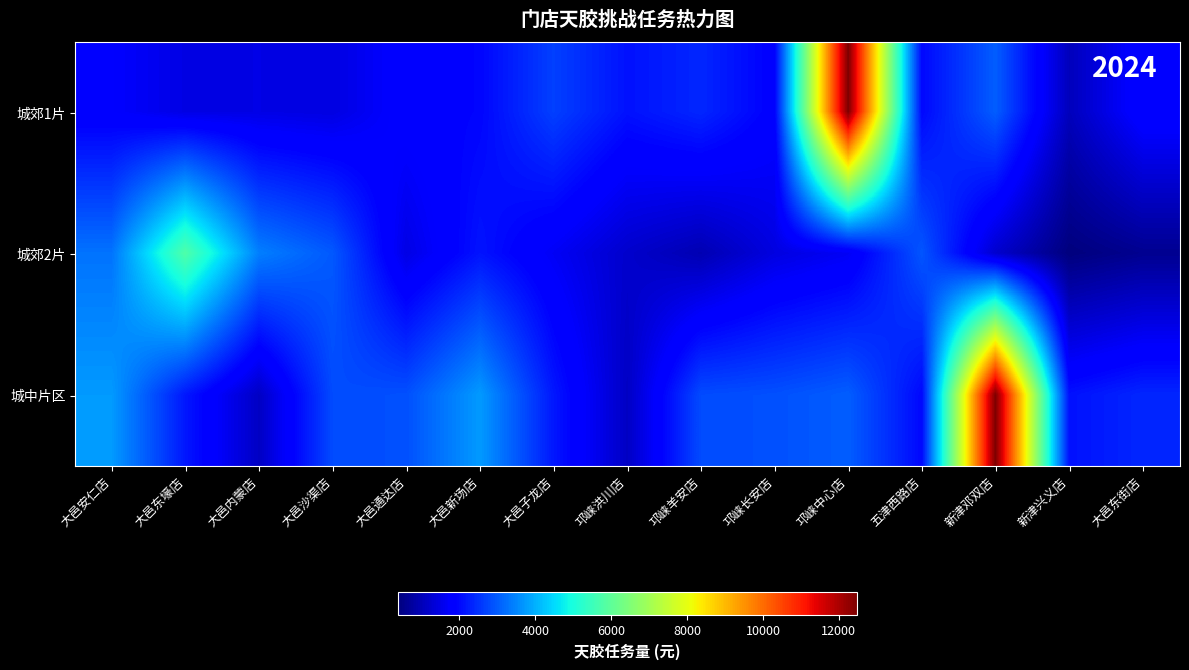

Reading left to right, list all the values displayed in this chart.

城郊1片: 大邑安仁店=1770	大邑东壕店=1462	大邑内蒙店=1478	大邑沙渠店=1433	大邑通达店=1854	大邑新场店=1957	大邑子龙店=2669	邛崃洪川店=2111	邛崃羊安店=2366	邛崃长安店=1860	邛崃中心店=12475	五津西路店=1994	新津邓双店=3025	新津兴义店=1044	大邑东街店=1923
城郊2片: 大邑安仁店=3281	大邑东壕店=5780	大邑内蒙店=3421	大邑沙渠店=2966	大邑通达店=1471	大邑新场店=2138	大邑子龙店=1656	邛崃洪川店=1217	邛崃羊安店=941	邛崃长安店=1428	邛崃中心店=1646	五津西路店=2931	新津邓双店=1234	新津兴义店=391	大邑东街店=586
城中片区: 大邑安仁店=3743	大邑东壕店=2186	大邑内蒙店=1130	大邑沙渠店=2802	大邑通达店=2863	大邑新场店=3743	大邑子龙店=2186	邛崃洪川店=1130	邛崃羊安店=2802	邛崃长安店=2863	邛崃中心店=3025	五津西路店=1994	新津邓双店=12475	新津兴义店=2111	大邑东街店=2366